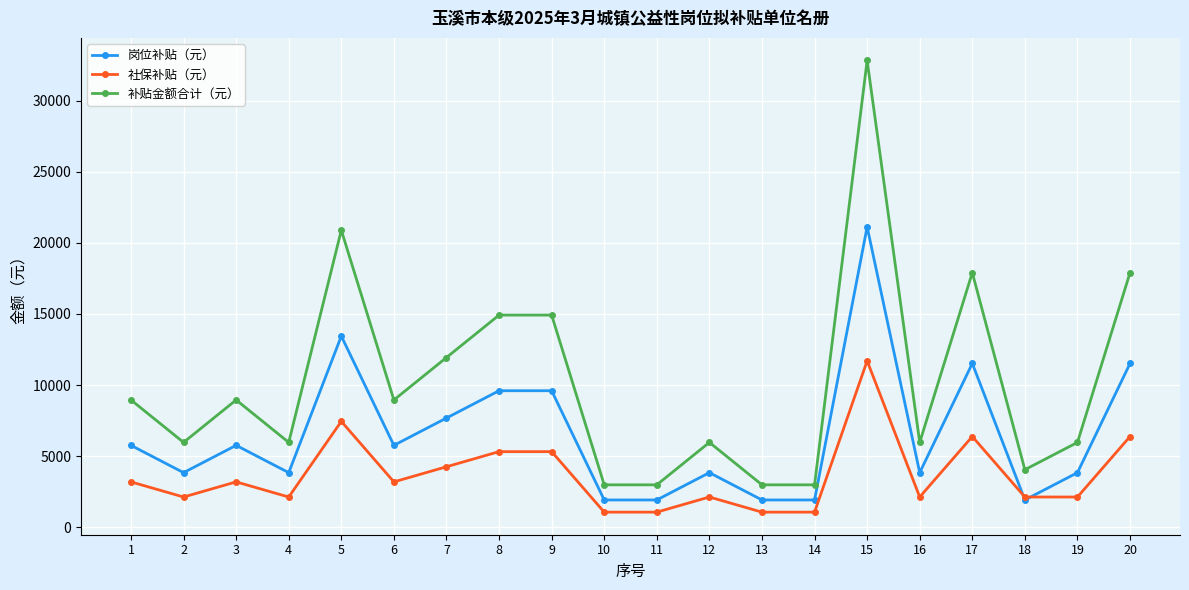

What is the value of the 补贴金额合计（元） point at the 1st from the left?

8950.7